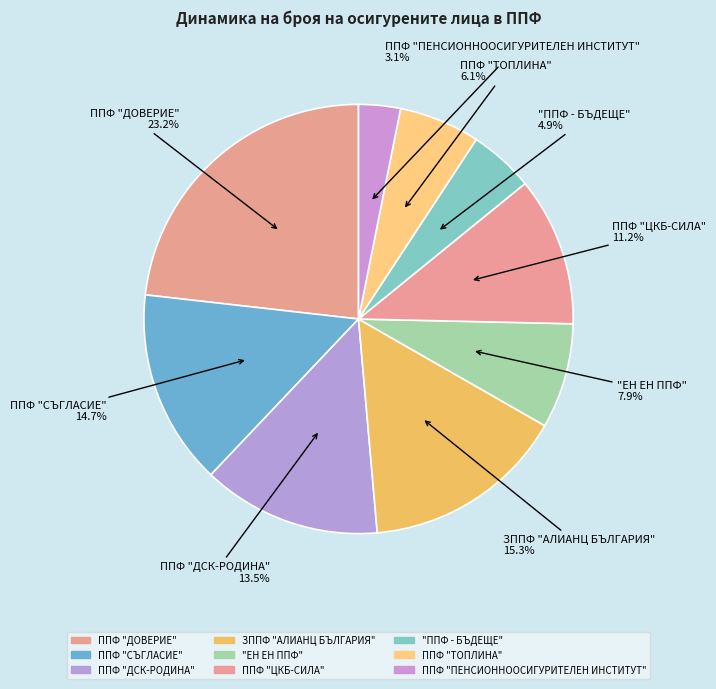

Count the number of slices in the pie.

9